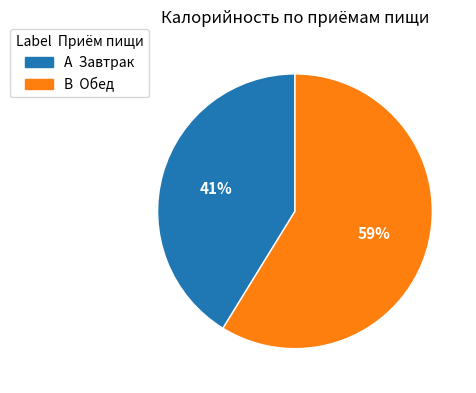

Which category has the biggest portion of the pie?

B Обед